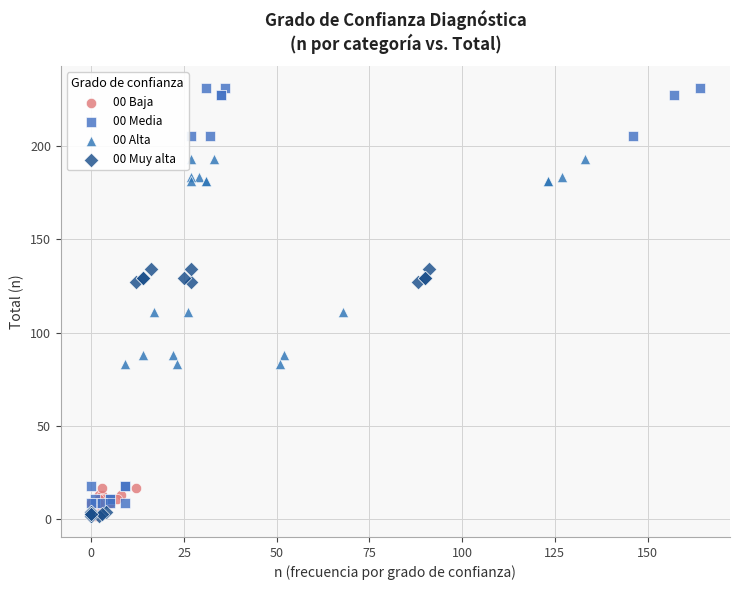

Which series has the largest Y range (max minus min)?

00 Media